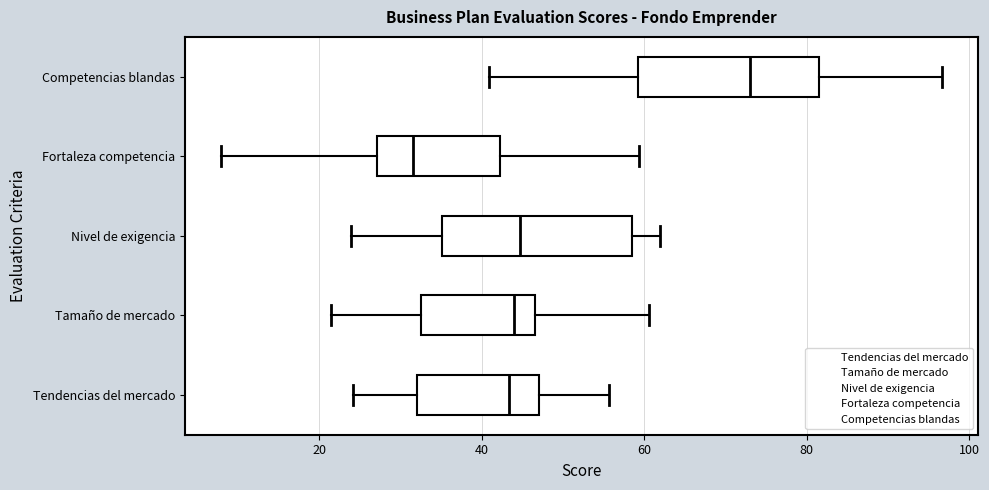

Which box's median line is the furthest to the left?

Fortaleza competencia